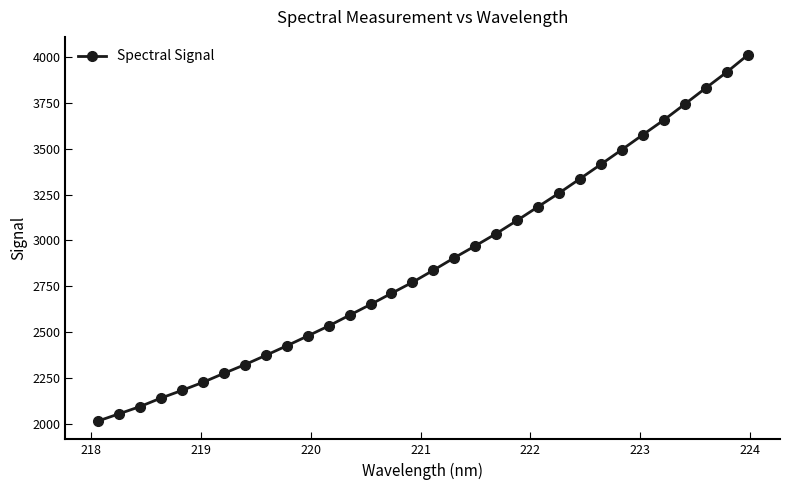

What is the smallest value displayed?

2014.1